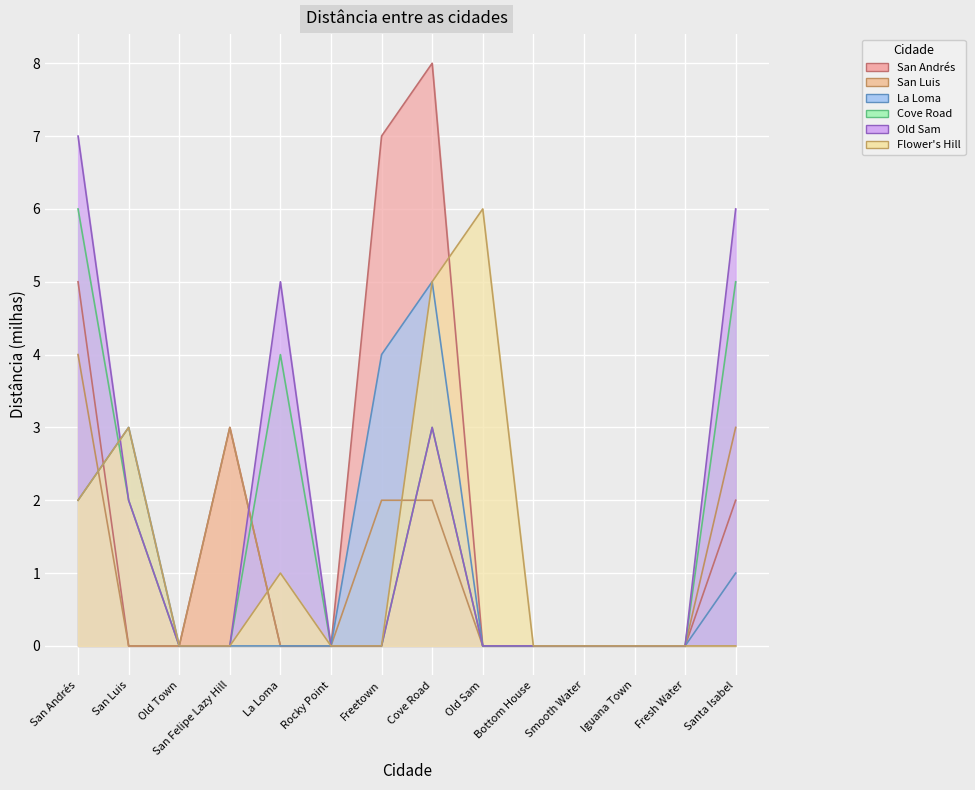

How many values in La Loma are above zero?

5